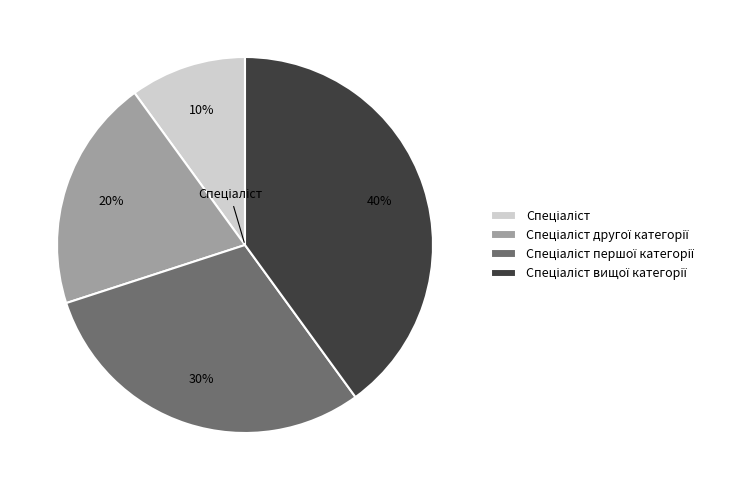

To the nearest percent, what is the difference between the largest and smallest slice percentages?

30%